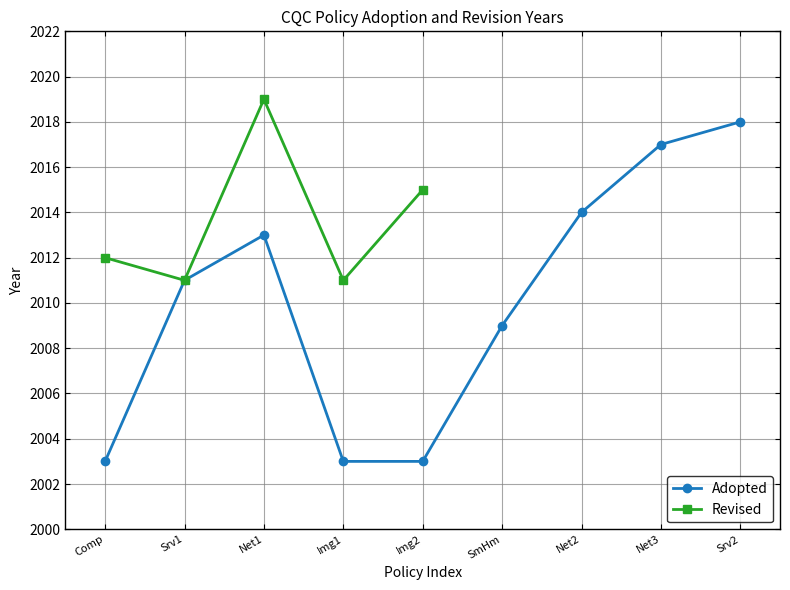

True or false: Adopted has a value of 2011 at Srv1.

True